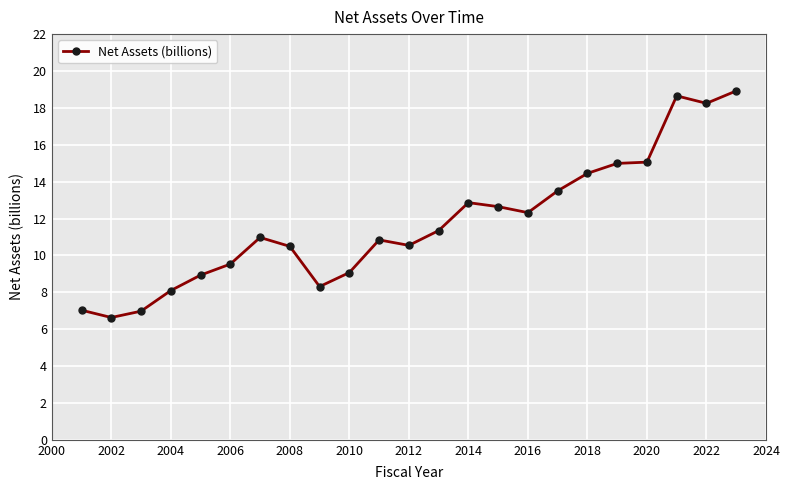

What is the difference between the maximum and minimum values?

12.3